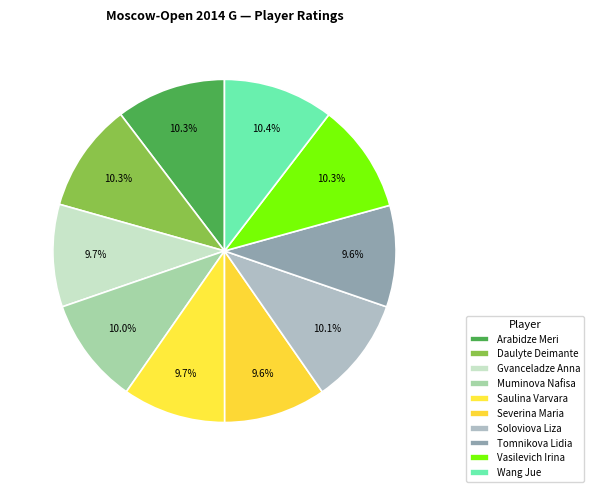

To the nearest percent, what portion does Tomnikova Lidia represent?

10%